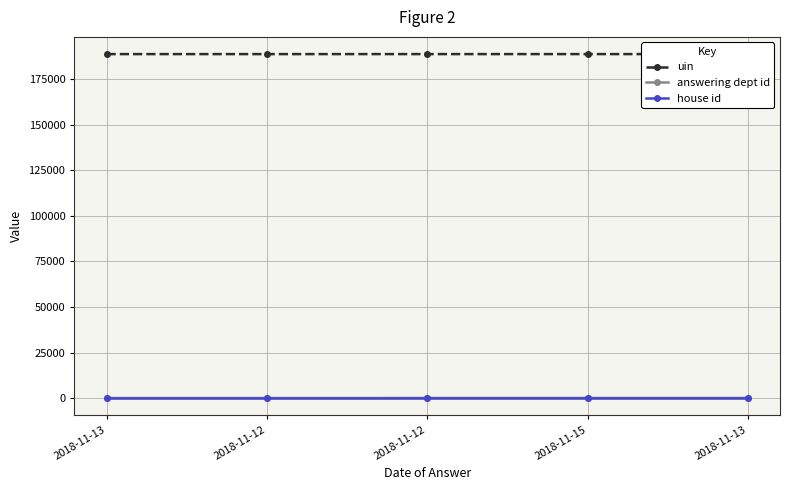

Between 2018-11-13 and 2018-11-13, which is larger?

2018-11-13